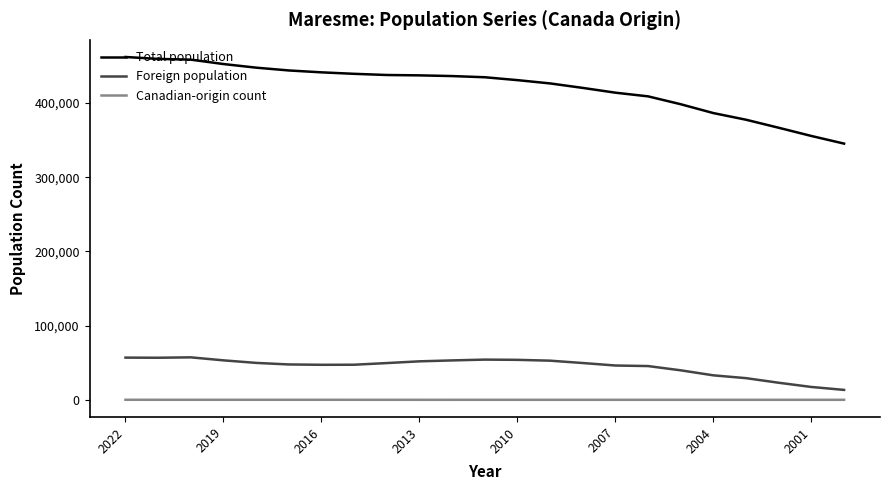

True or false: Total population and Foreign population intersect in this chart.

False